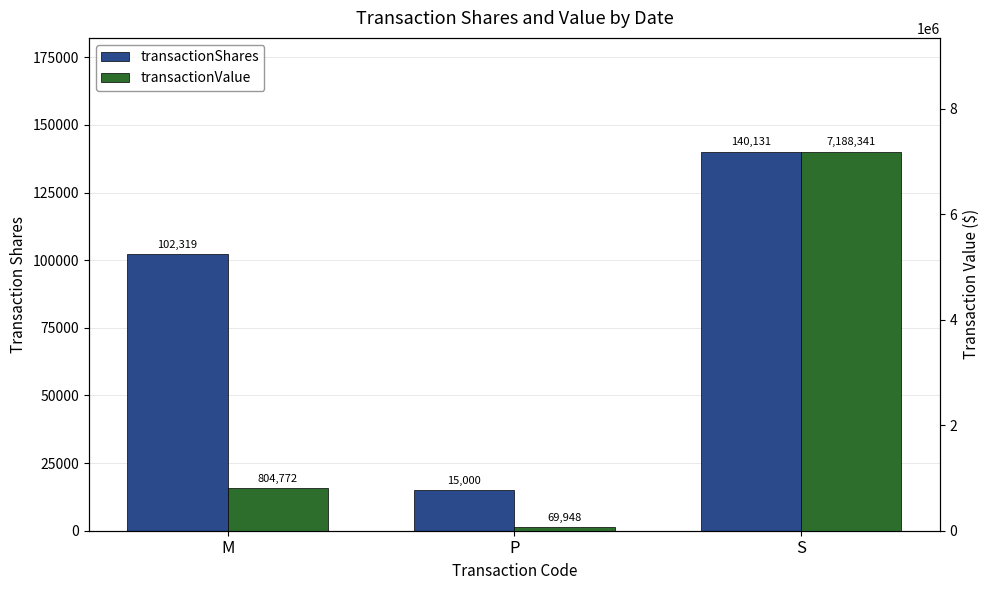

Reading left to right, list all the values displayed in this chart.

transactionShares: M=102319	P=15000	S=140131
transactionValue: M=804772	P=69948	S=7188341